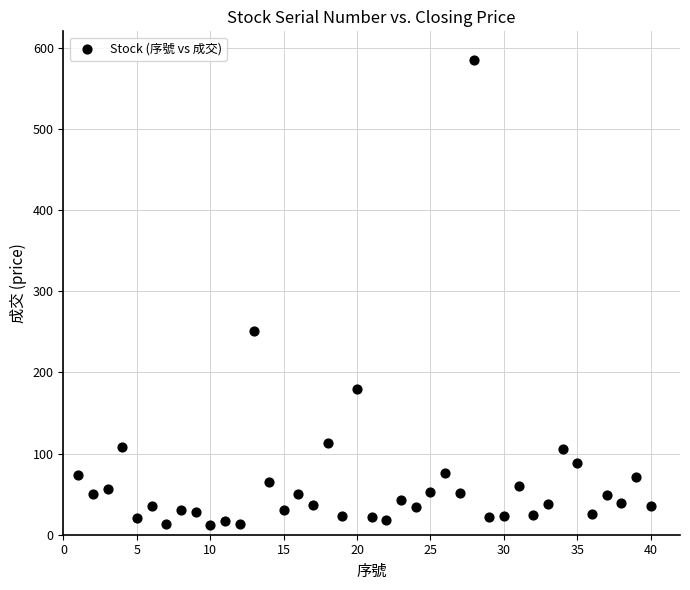

What is the range of X values (max minus min)?

39.0